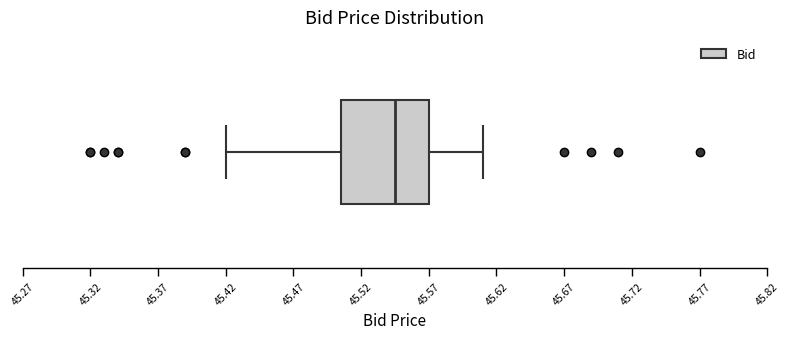

Read this box plot against the x-axis: the position of the median line, the range covered by the box, and the ends of both whiskers. The values are not printed on the chart, so give them approximately, as read against the axis.

median 45.545, box 45.505 to 45.570, whiskers 45.420 to 45.610